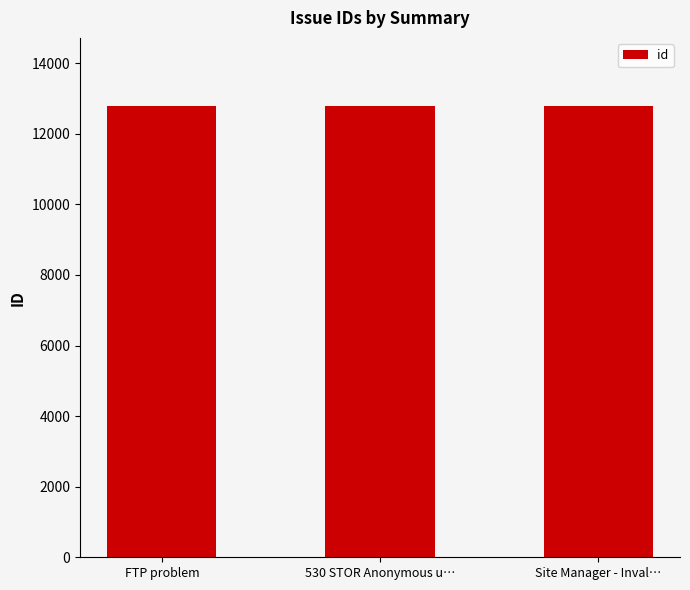

What is the minimum value shown in the chart?

12795